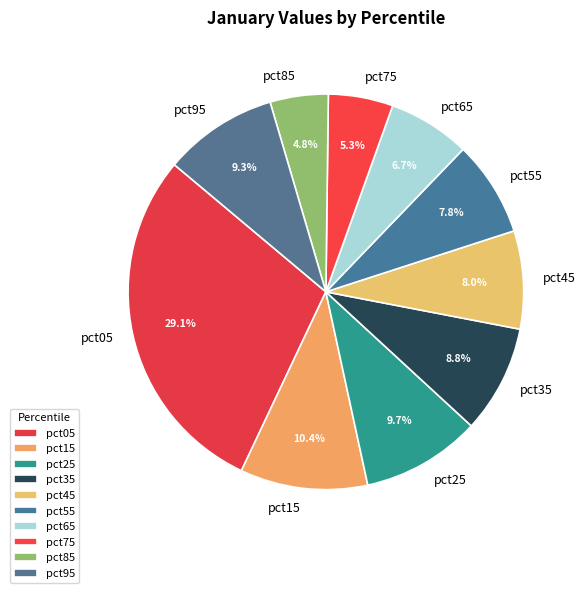

Does any single category account for the majority?

No